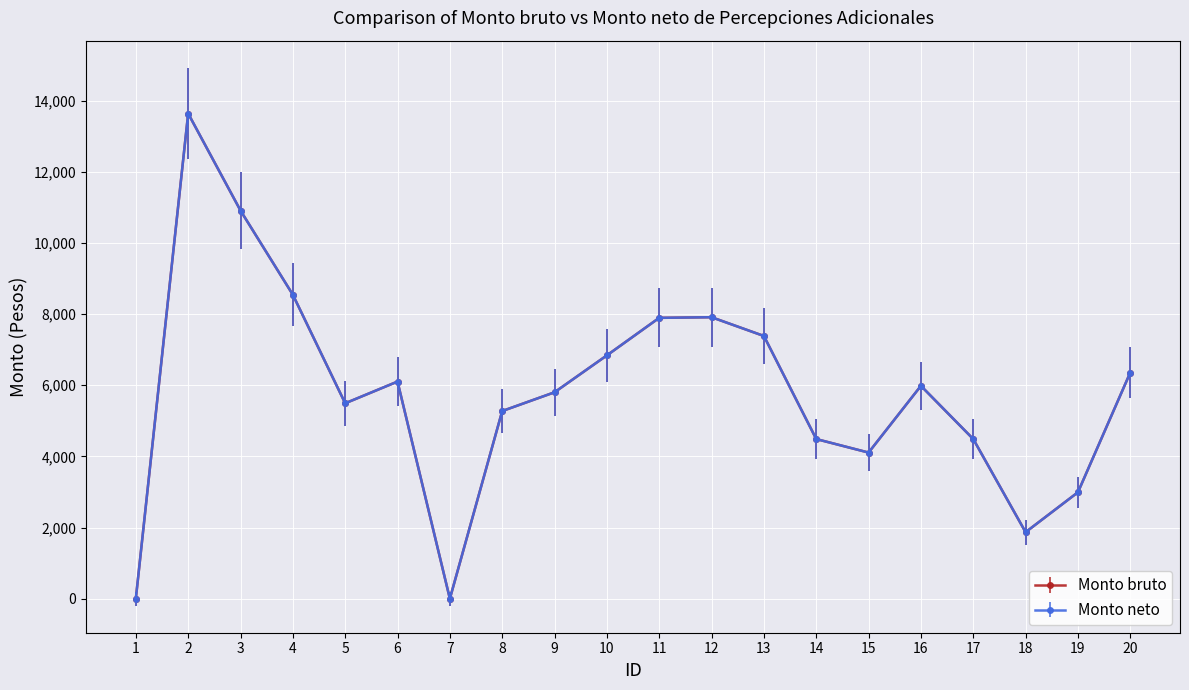

What is the difference between the Monto neto values at 14 and 2?

9151.9